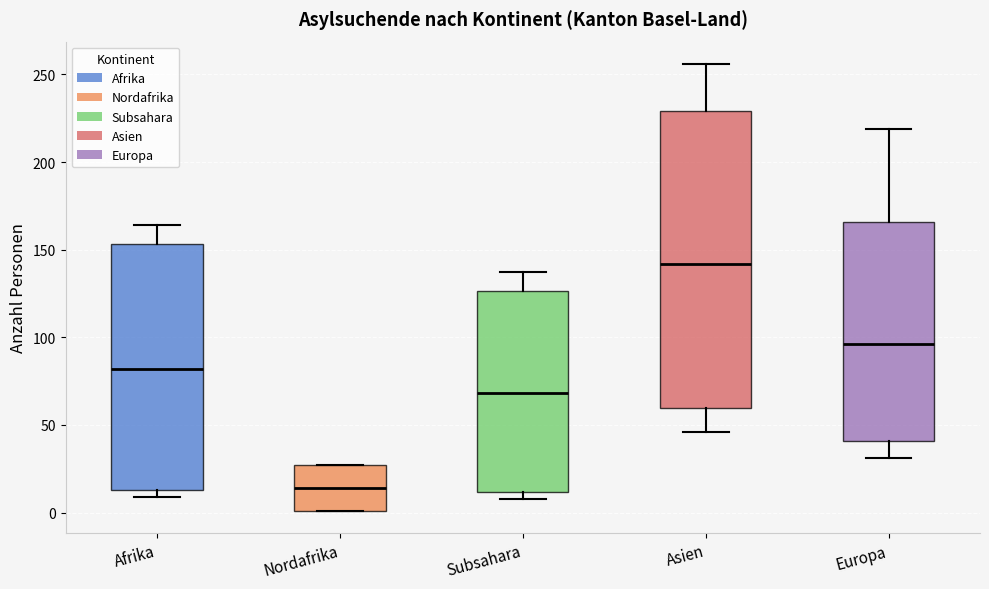

Where does the upper whisker of the box for Subsahara end on the y-axis? The values are not printed on the chart, so give them approximately, as read against the axis.

135